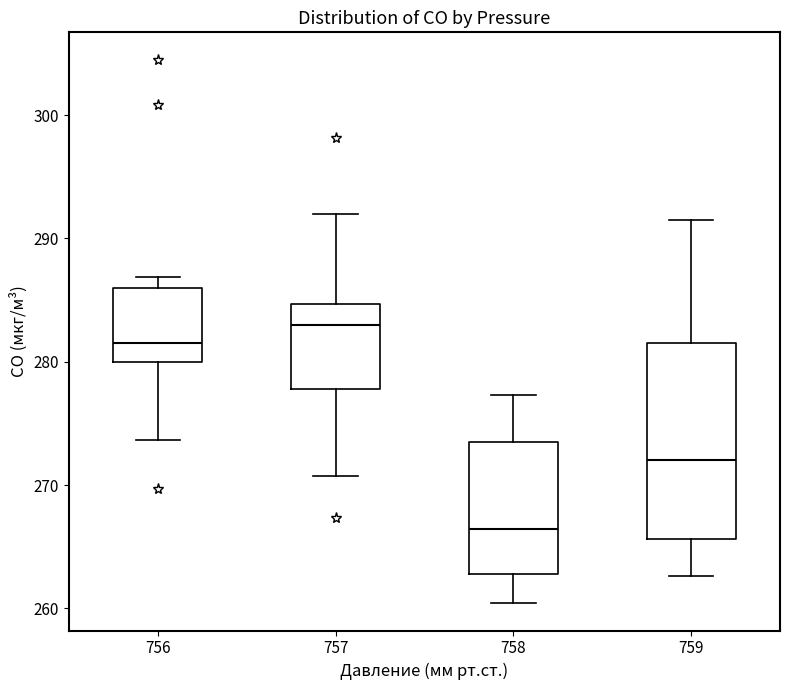

Where is the lower edge of the box at x = 756 on the y-axis? The values are not printed on the chart, so give them approximately, as read against the axis.

280